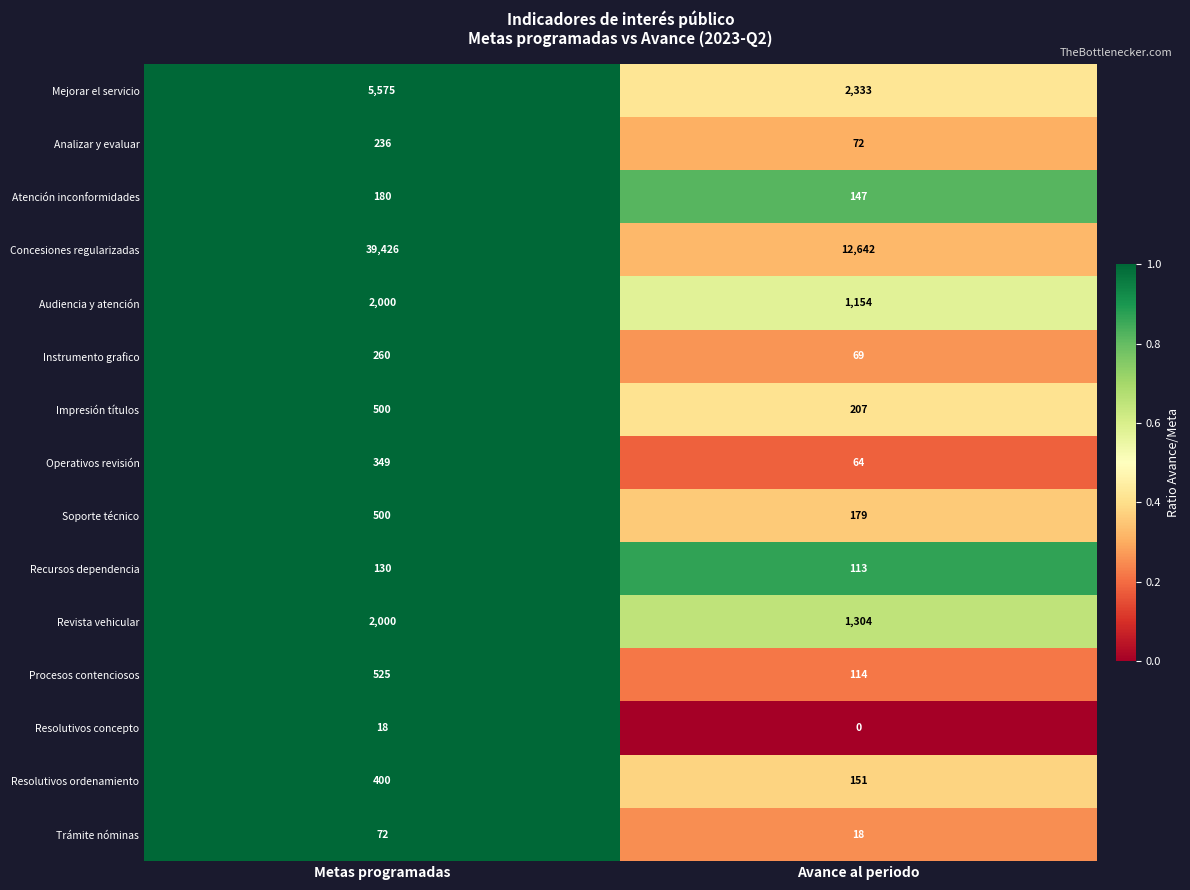

Reading right to left, list all the values displayed in this chart.

Mejorar el servicio: Avance al periodo=2333	Metas programadas=5575
Analizar y evaluar: Avance al periodo=72	Metas programadas=236
Atención inconformidades: Avance al periodo=147	Metas programadas=180
Concesiones regularizadas: Avance al periodo=12642	Metas programadas=39426
Audiencia y atención: Avance al periodo=1154	Metas programadas=2000
Instrumento grafico: Avance al periodo=69	Metas programadas=260
Impresión títulos: Avance al periodo=207	Metas programadas=500
Operativos revisión: Avance al periodo=64	Metas programadas=349
Soporte técnico: Avance al periodo=179	Metas programadas=500
Recursos dependencia: Avance al periodo=113	Metas programadas=130
Revista vehicular: Avance al periodo=1304	Metas programadas=2000
Procesos contenciosos: Avance al periodo=114	Metas programadas=525
Resolutivos concepto: Avance al periodo=0	Metas programadas=18
Resolutivos ordenamiento: Avance al periodo=151	Metas programadas=400
Trámite nóminas: Avance al periodo=18	Metas programadas=72